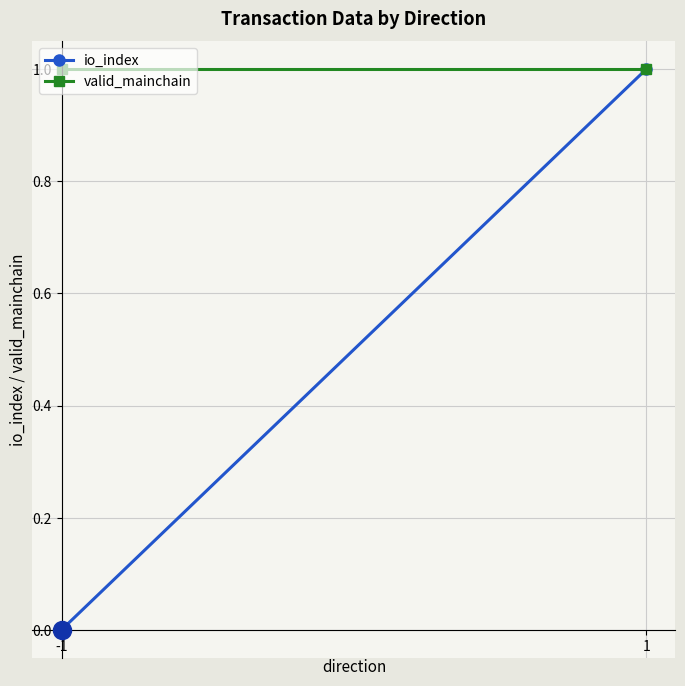

Is the value of valid_mainchain at -1 greater than the value of io_index at 1?

No